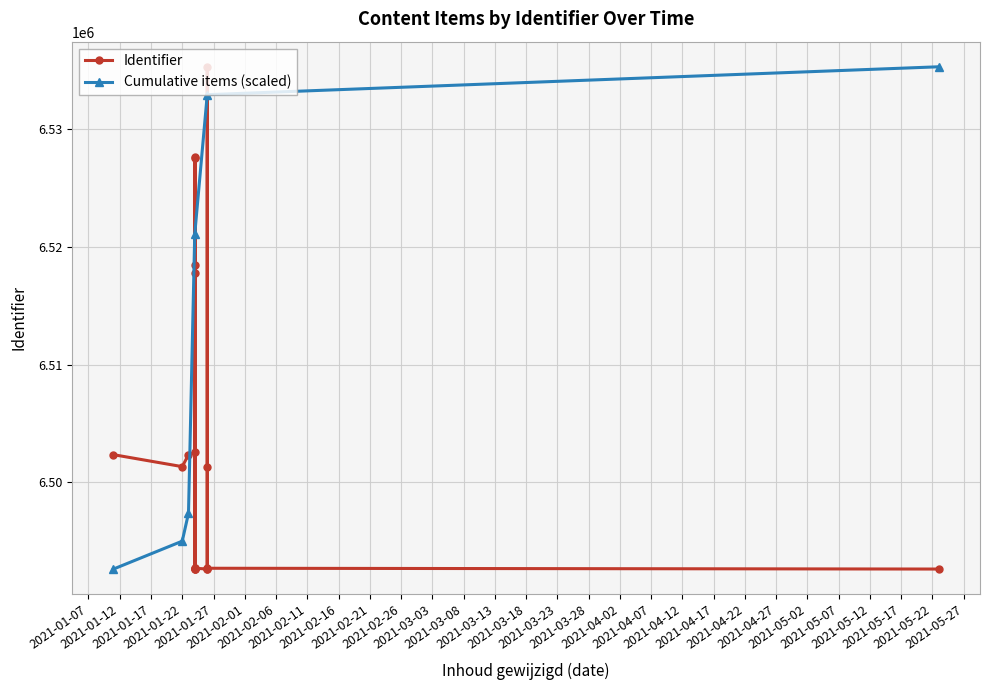

List the labels in order of value, largest first.

2021-01-26, 2021-01-24, 2021-01-24, 2021-01-24, 2021-01-24, 2021-01-24, 2021-01-11, 2021-01-23, 2021-01-22, 2021-01-26, 2021-01-24, 2021-01-26, 2021-01-24, 2021-01-24, 2021-01-24, 2021-01-24, 2021-01-26, 2021-01-26, 2021-05-23